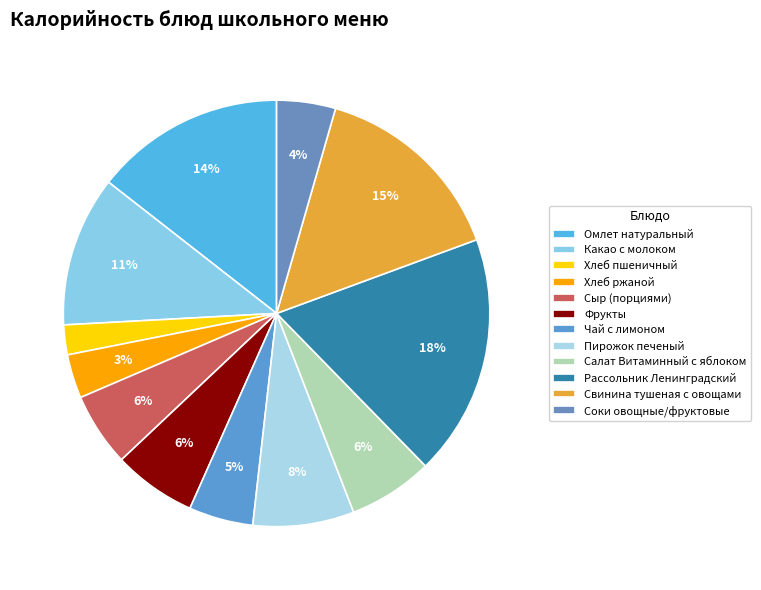

What is the smallest slice in the pie chart?

Хлеб пшеничный